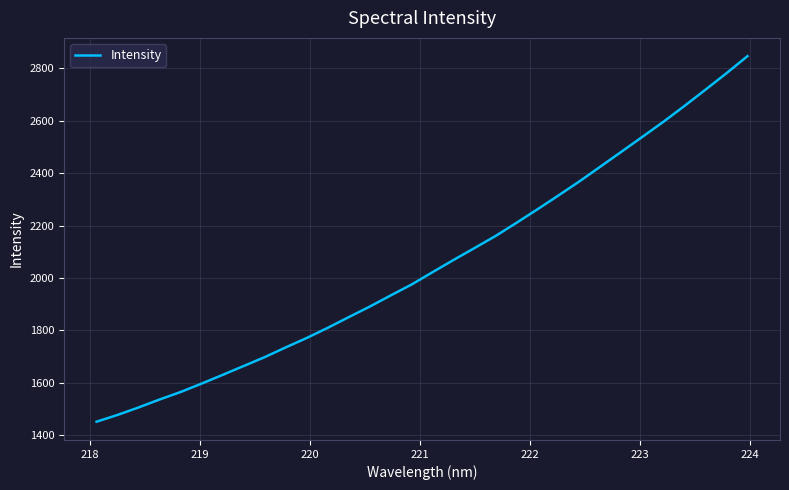

What is the maximum value shown in the chart?

2846.7